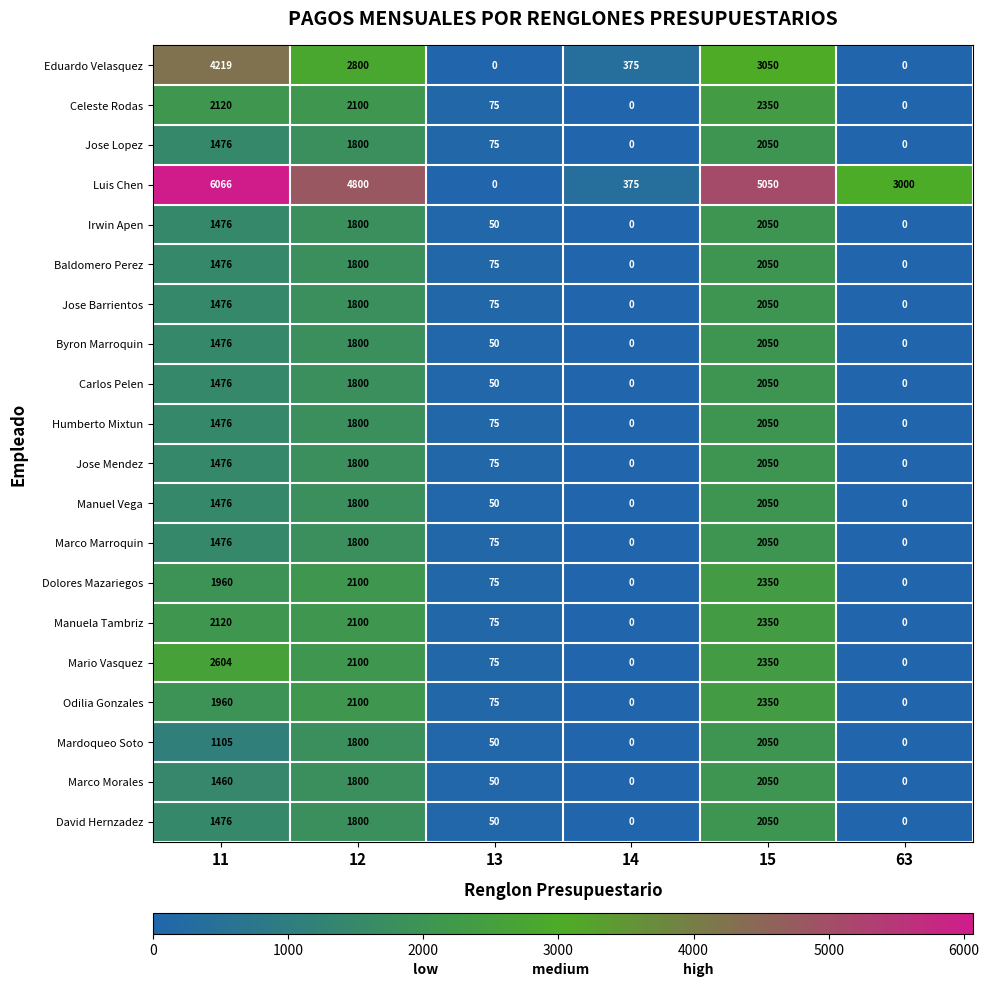

What is the total value across all series at 13?

1175